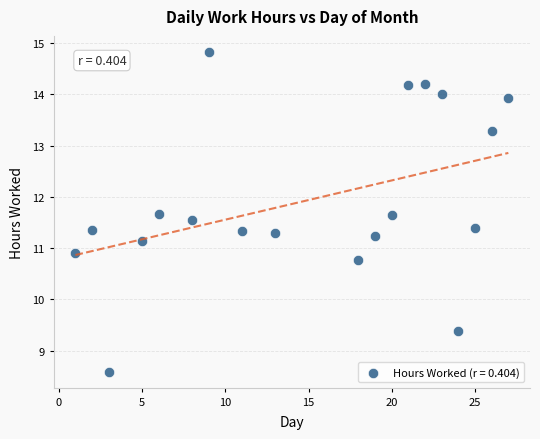

What is the range of X values (max minus min)?

26.0